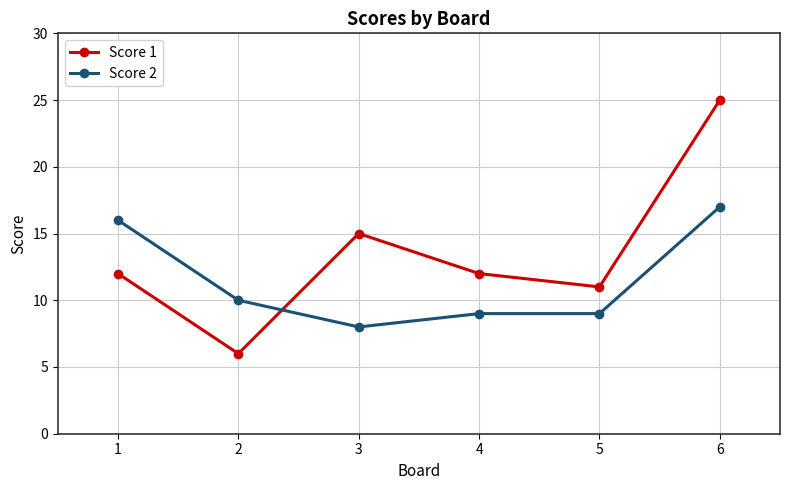

True or false: Score 1 has more than 1 interior local peaks.

False